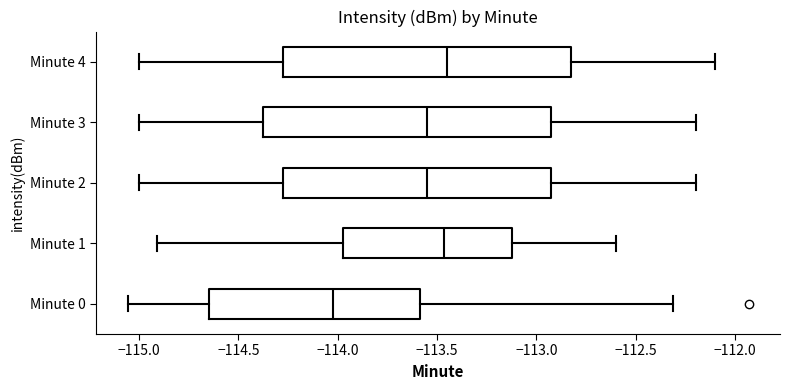

Where is the left edge of the box for Minute 2 on the x-axis? The values are not printed on the chart, so give them approximately, as read against the axis.

-114.25